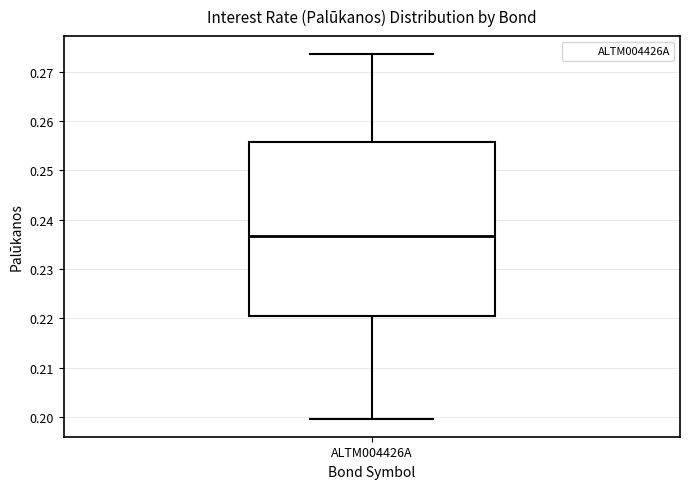

Where does the median line of the box for ALTM004426A sit on the y-axis? The values are not printed on the chart, so give them approximately, as read against the axis.

0.237